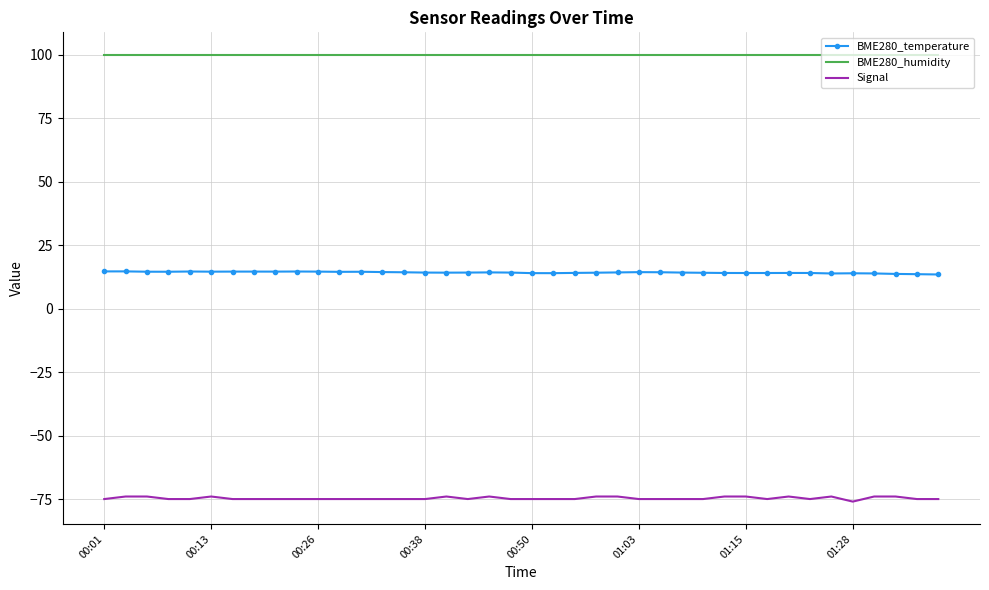

List the series in order of their peak value, lowest first.

Signal, BME280_temperature, BME280_humidity